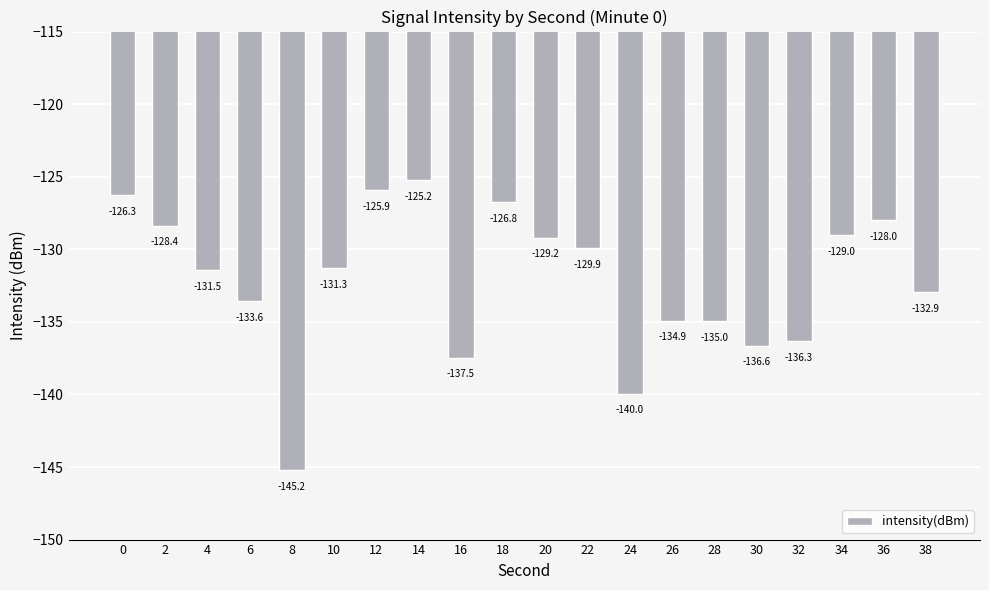

The value at 36 is -85.4. True or false?

False